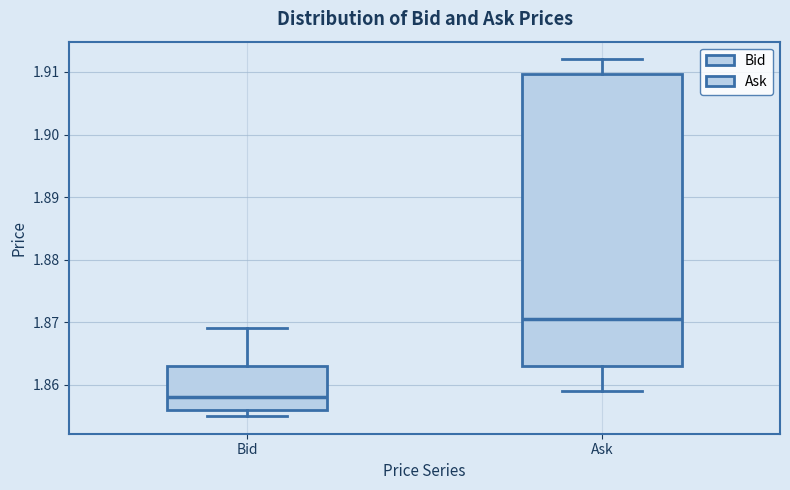

Reading left to right, read every box against the y-axis: the position of its median line, the range the box covers, and the ends of its whiskers. The values are not printed on the chart, so give them approximately, as read against the axis.

Bid: median 1.858, box 1.856 to 1.863, whiskers 1.855 to 1.869
Ask: median 1.871, box 1.863 to 1.910, whiskers 1.859 to 1.912